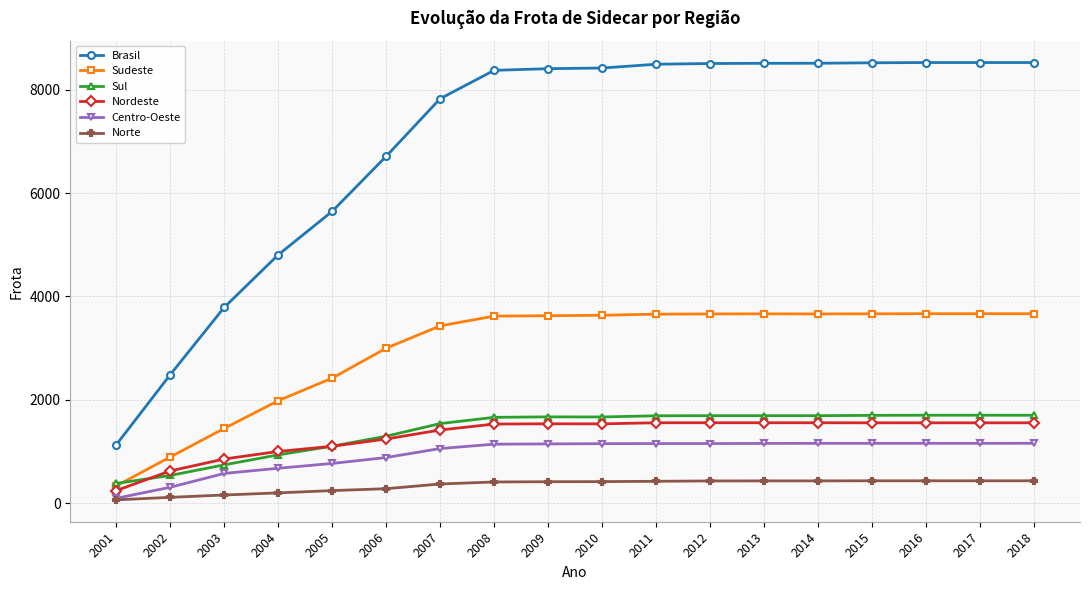

What is the maximum value shown in the chart?

8524